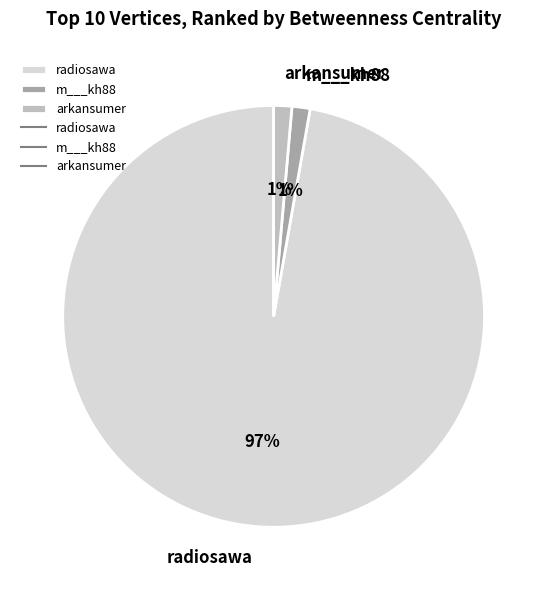

How many slices are in this pie chart?

3